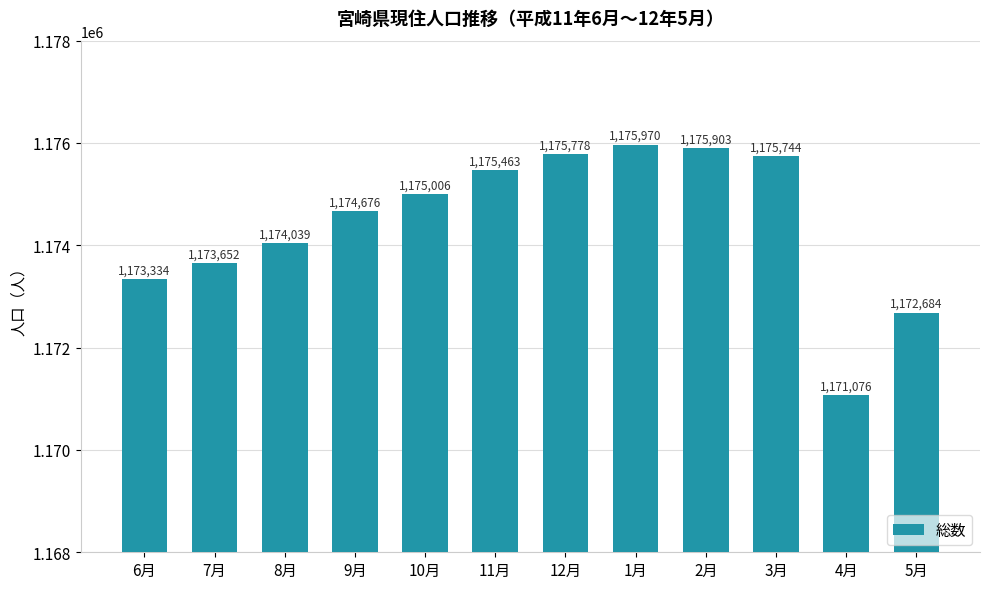

List the labels in order of value, smallest first.

4月, 5月, 6月, 7月, 8月, 9月, 10月, 11月, 3月, 12月, 2月, 1月